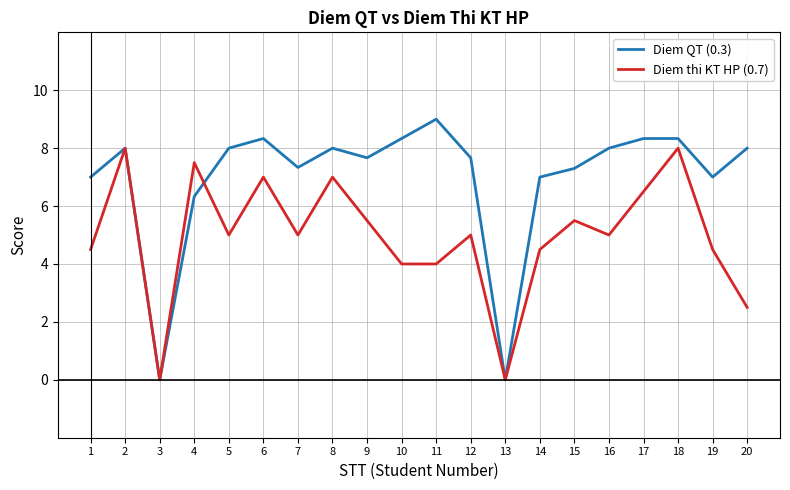

Which series has the widest spread of values?

Diem QT (0.3)